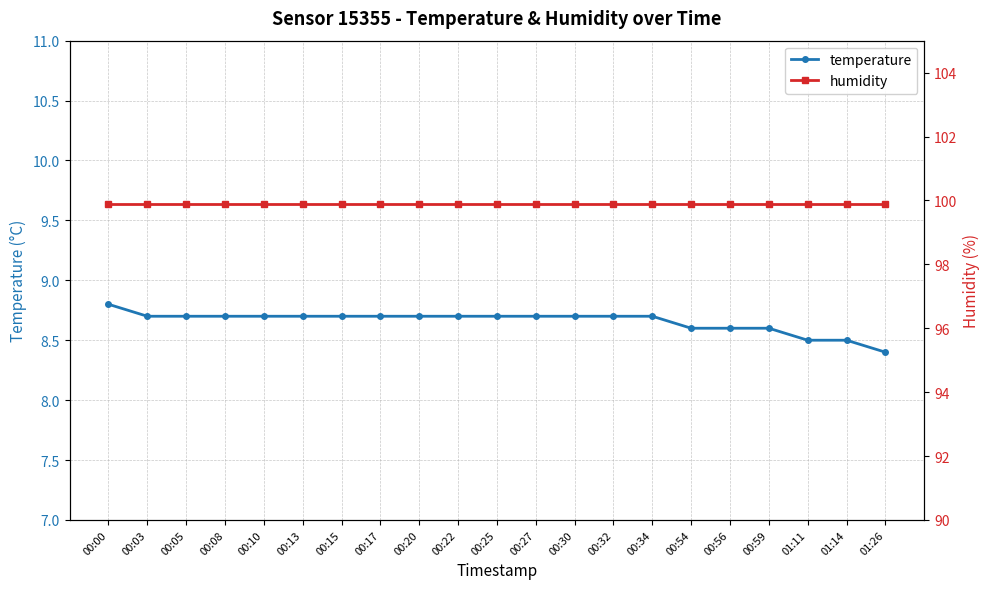

At which label is temperature closest to 8?

01:26